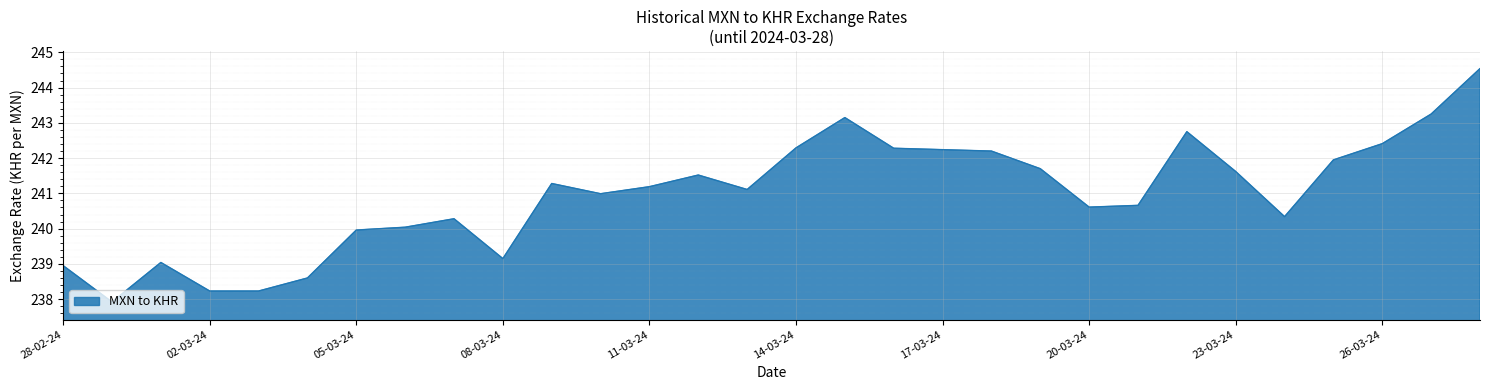

What is the smallest value displayed?

237.9